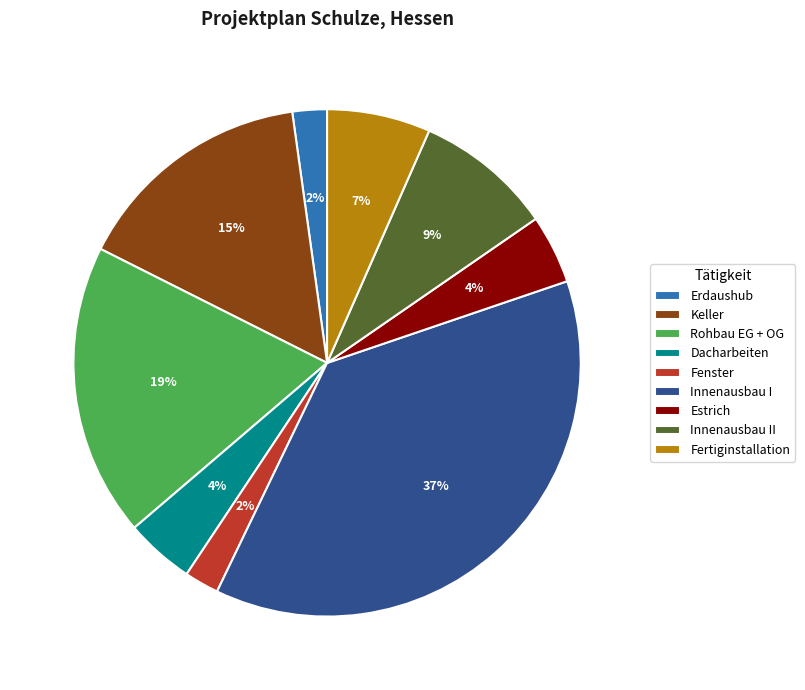

Does Dacharbeiten represent more than half of the total?

No